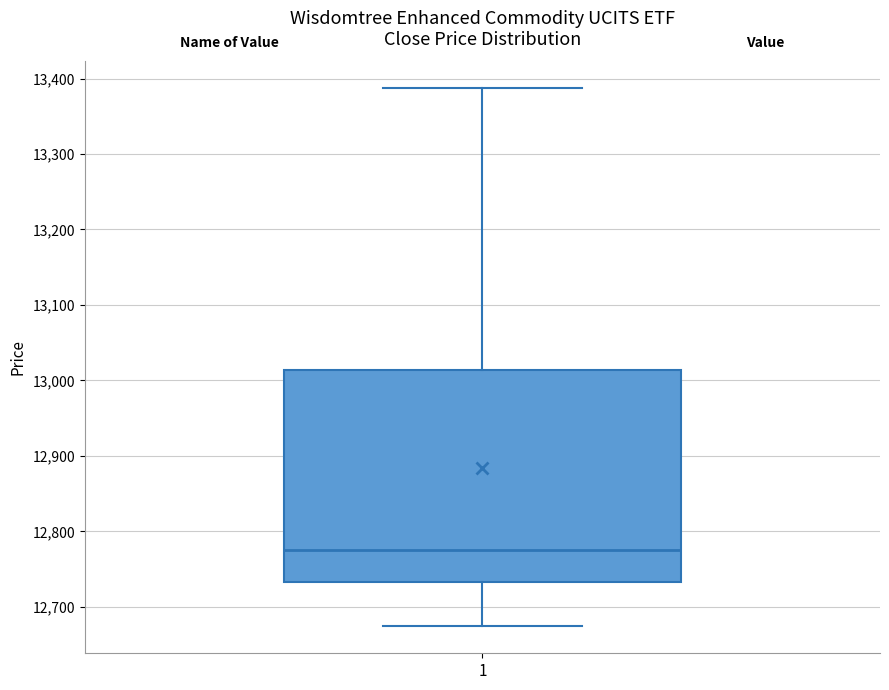

Where is the upper edge of the box at x = 1 on the y-axis? The values are not printed on the chart, so give them approximately, as read against the axis.

13010